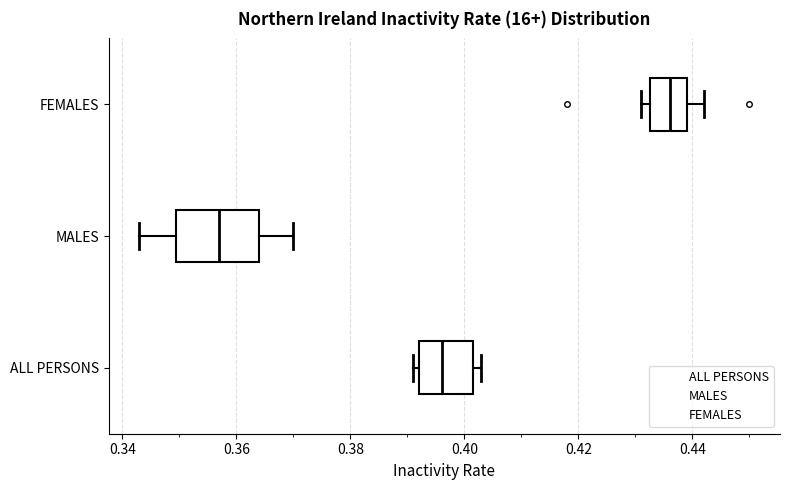

Which box's median line is the furthest to the right?

FEMALES